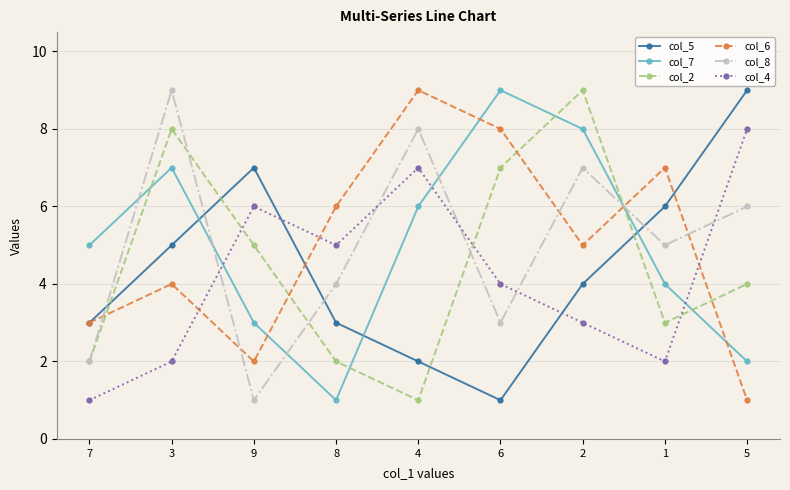

Count the number of categories in the chart.

9